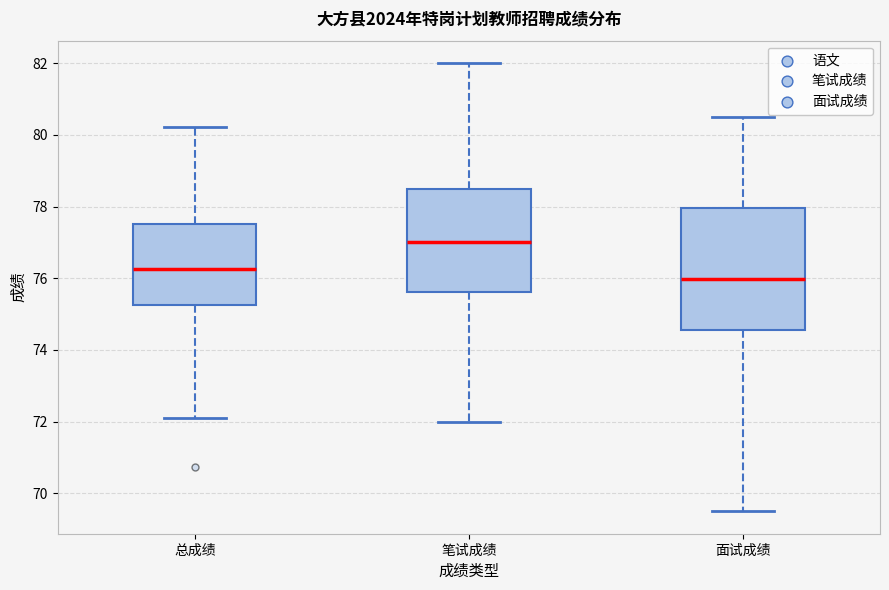

Where does the lower whisker of the box for 面试成绩 end on the y-axis? The values are not printed on the chart, so give them approximately, as read against the axis.

69.6